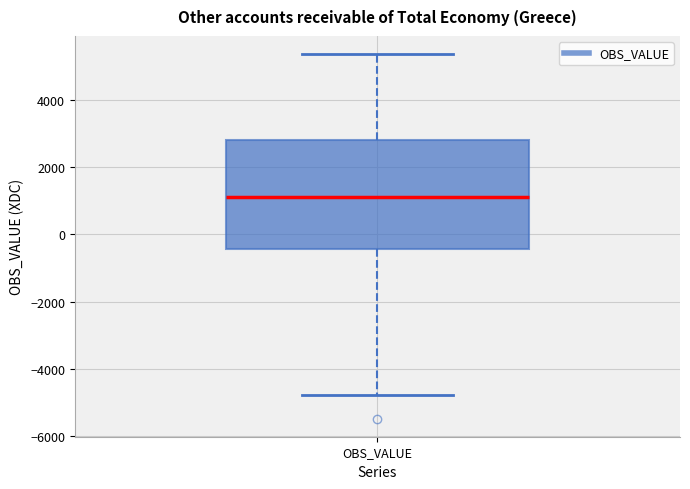

Read this box plot against the y-axis: the position of the median line, the range covered by the box, and the ends of both whiskers. The values are not printed on the chart, so give them approximately, as read against the axis.

median 1000, box -400 to 2800, whiskers -4800 to 5400